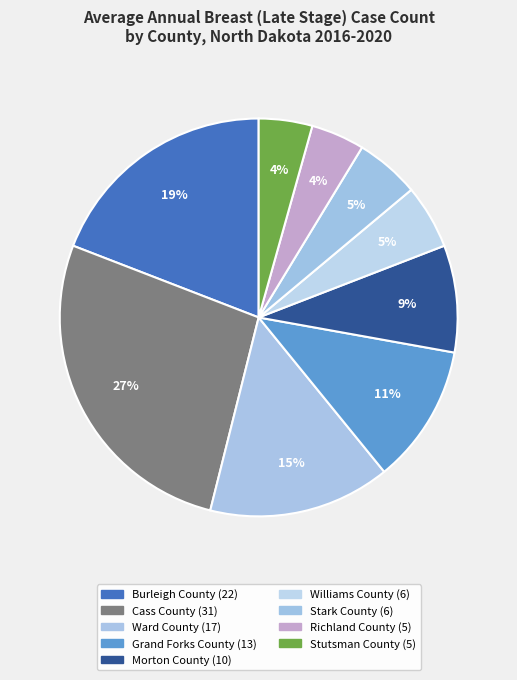

Rank the categories by value from highest to lowest.

Cass County, Burleigh County, Ward County, Grand Forks County, Morton County, Williams County, Stark County, Richland County, Stutsman County